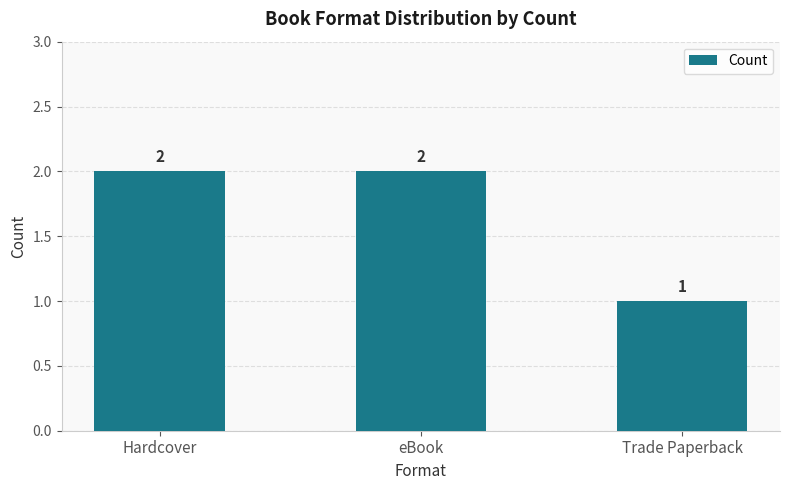

How many categories are shown in the chart?

3